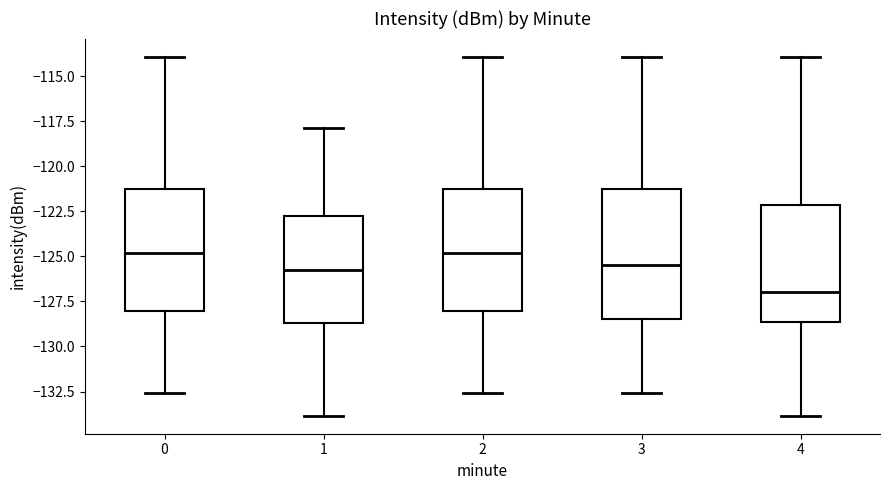

Reading left to right, read every box against the y-axis: the position of its median line, the range the box covers, and the ends of its whiskers. The values are not printed on the chart, so give them approximately, as read against the axis.

0: median -125.0, box -128.0 to -121.5, whiskers -132.5 to -114.0
1: median -125.5, box -128.5 to -122.5, whiskers -134.0 to -118.0
2: median -125.0, box -128.0 to -121.5, whiskers -132.5 to -114.0
3: median -125.5, box -128.5 to -121.5, whiskers -132.5 to -114.0
4: median -127.0, box -128.5 to -122.0, whiskers -134.0 to -114.0